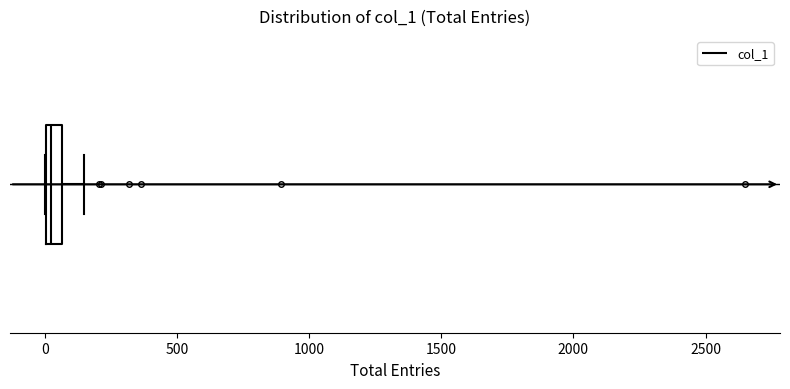

Where is the left edge of the box on the x-axis? The values are not printed on the chart, so give them approximately, as read against the axis.

0